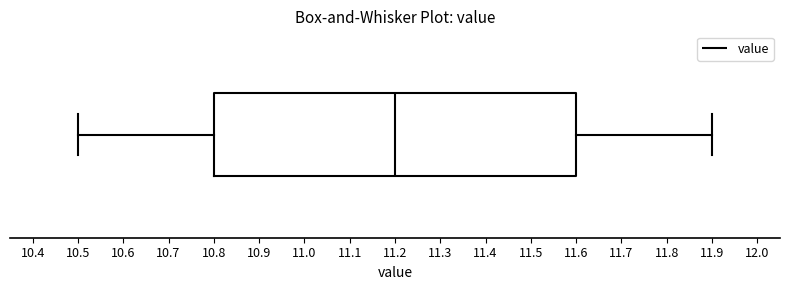

Where does the right whisker of the box end on the x-axis? The values are not printed on the chart, so give them approximately, as read against the axis.

11.9